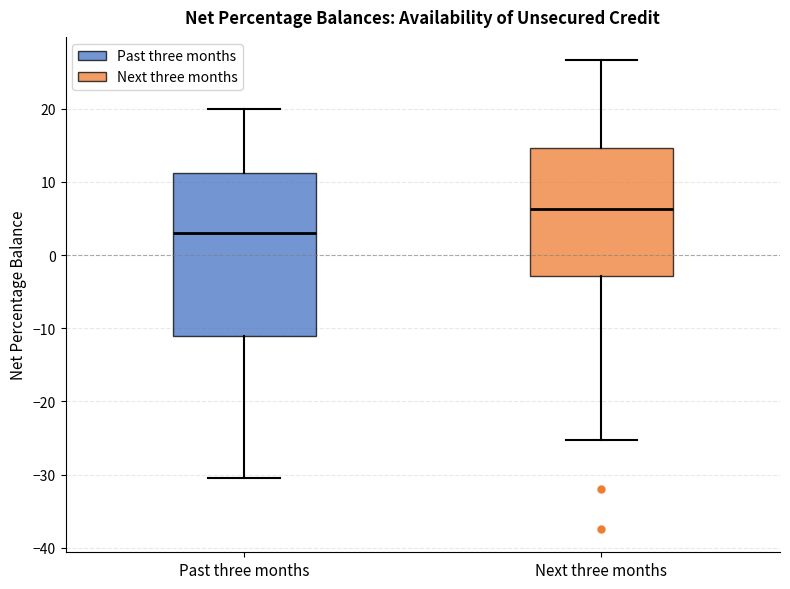

Which box has the lowest median line?

Past three months